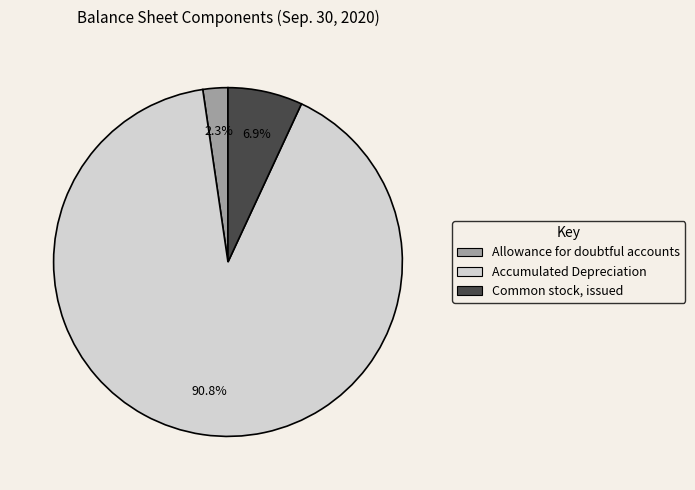

To the nearest percent, what percentage of the pie is Common stock, issued?

7%